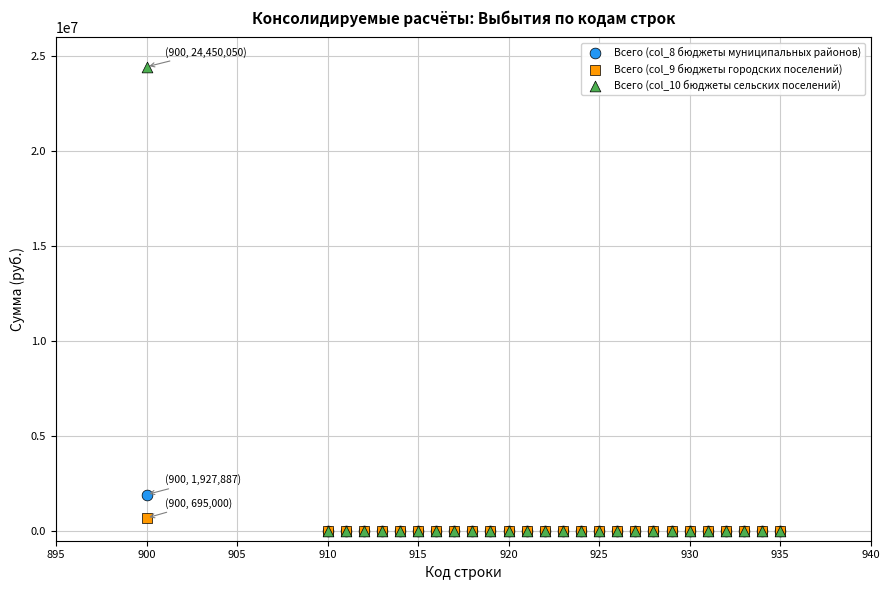

Across all series, what Y value is closest to 12225025?

1927886.6